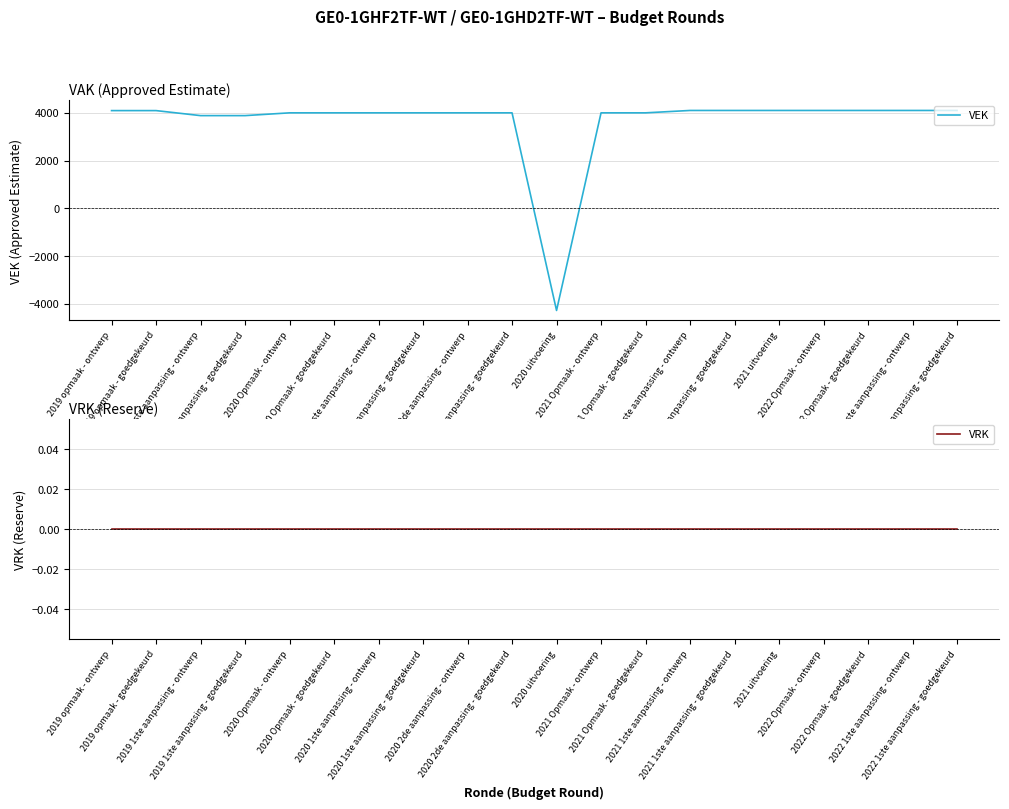

In VEK, how many points are lower than both neighbors (excluding endpoints)?

1